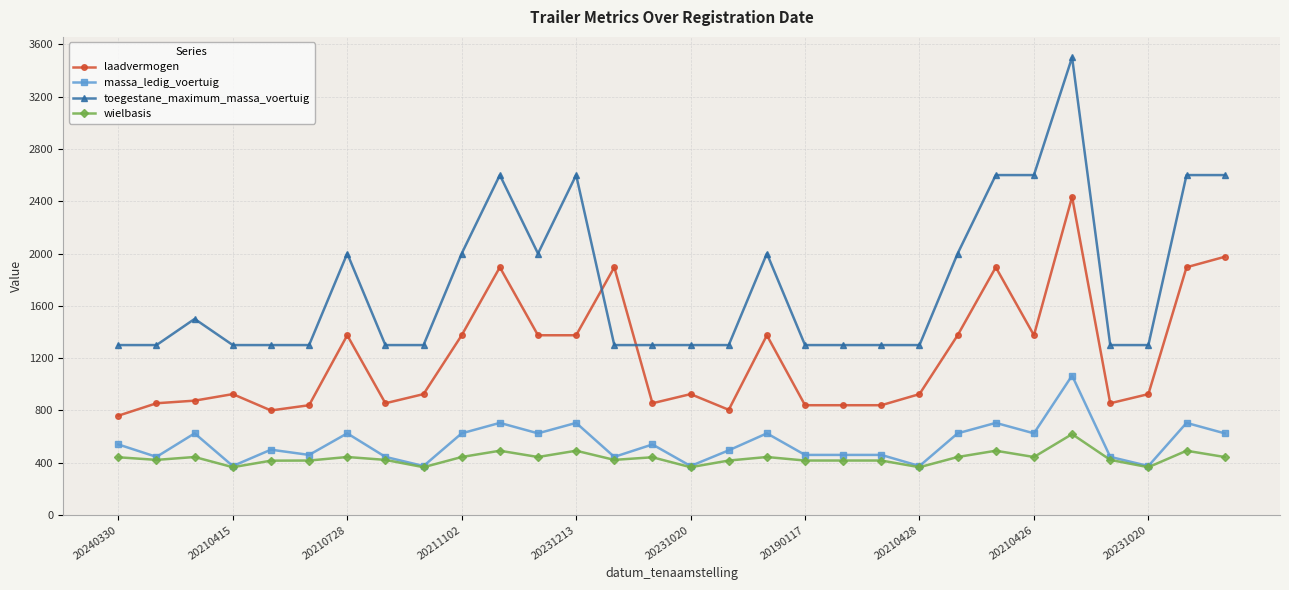

Which series has the largest total across all categories?

toegestane_maximum_massa_voertuig